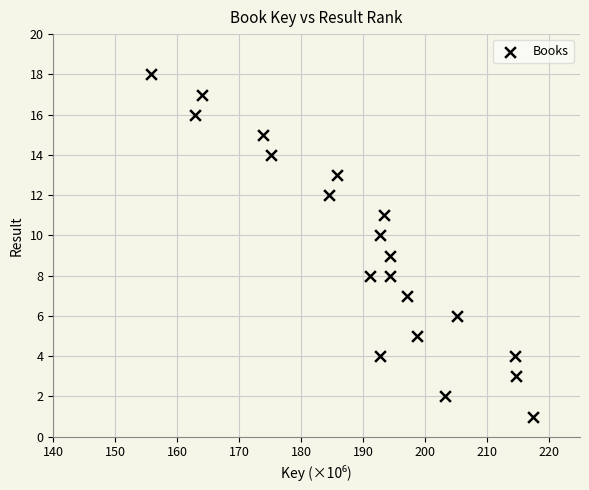

What is the range of Y values (max minus min)?

17